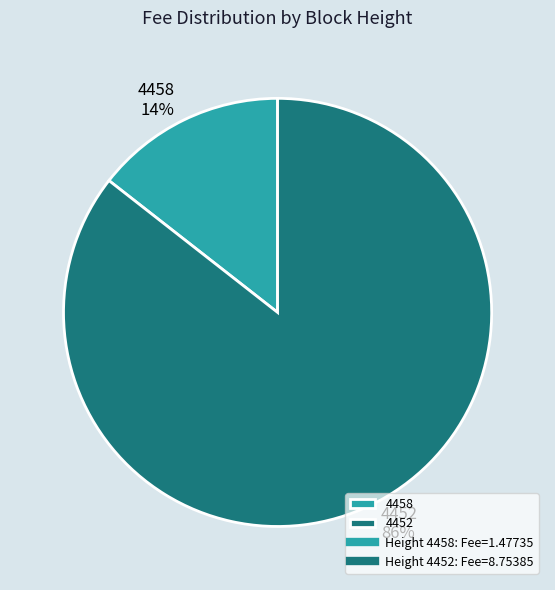

Is 4452 the majority of the pie?

Yes